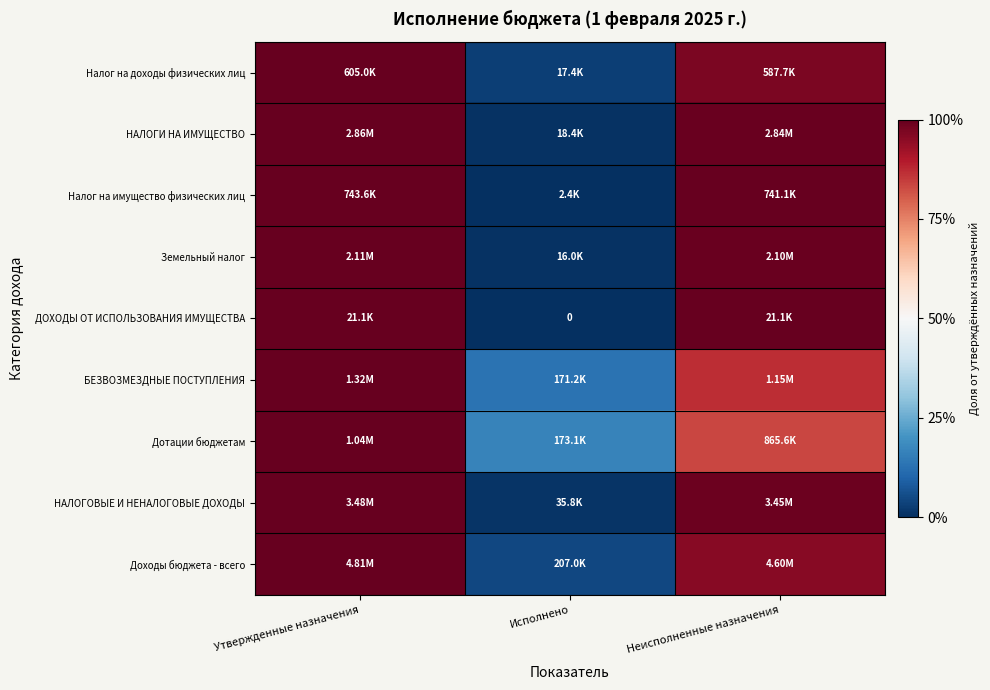

List the labels in order of Налог на доходы физических лиц value, smallest first.

Исполнено, Неисполненные назначения, Утвержденные назначения